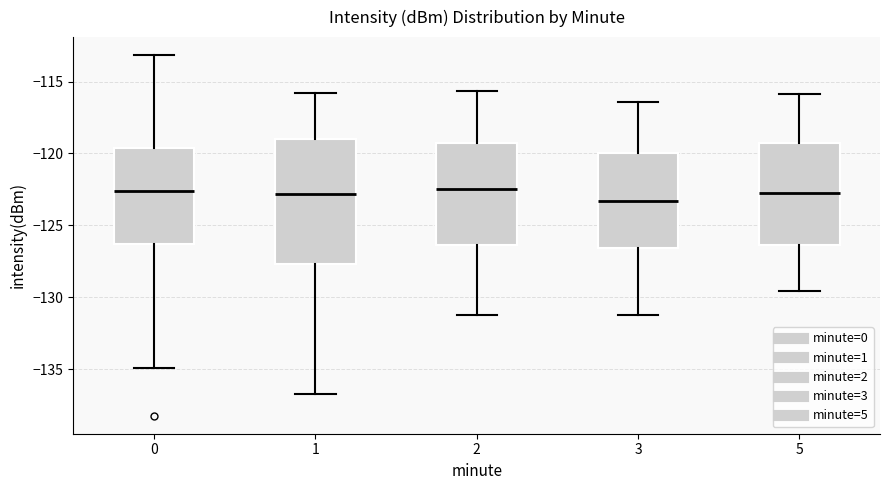

Where does the lower whisker of the box at x = 5 end on the y-axis? The values are not printed on the chart, so give them approximately, as read against the axis.

-129.5